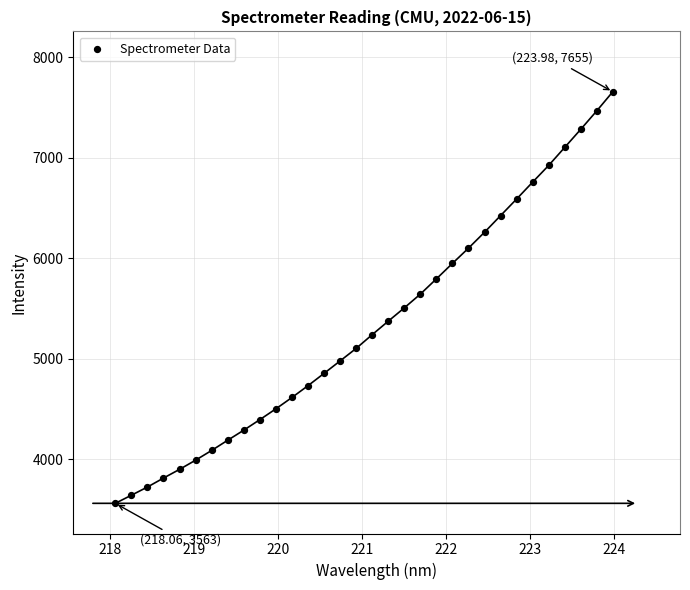

What is the range of Y values (max minus min)?

4091.6